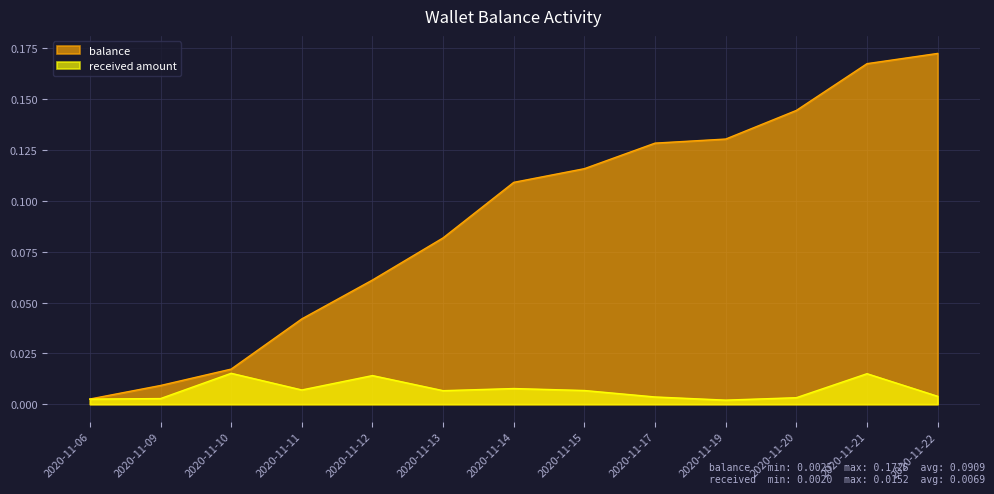

How many data points does each series have?

13